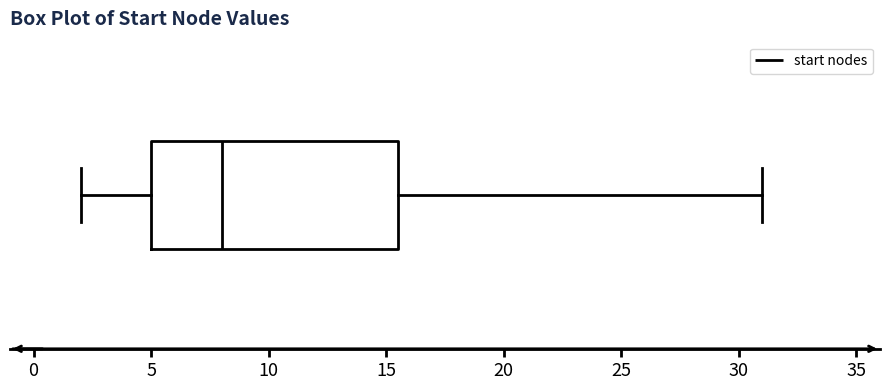

Read this box plot against the x-axis: the position of the median line, the range covered by the box, and the ends of both whiskers. The values are not printed on the chart, so give them approximately, as read against the axis.

median 8.0, box 5.0 to 15.5, whiskers 2.0 to 31.0